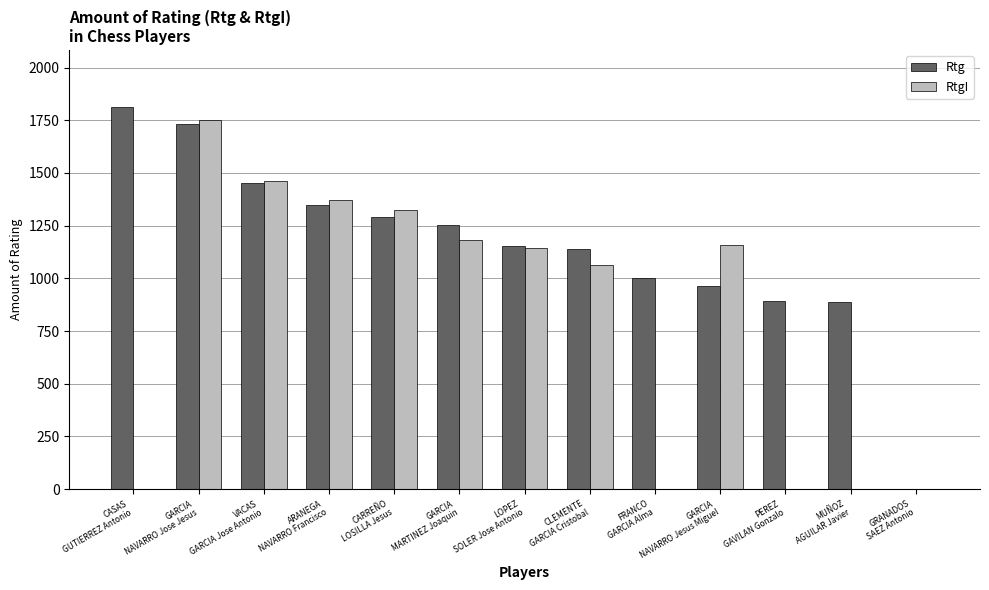

Which series has the largest total across all categories?

Rtg